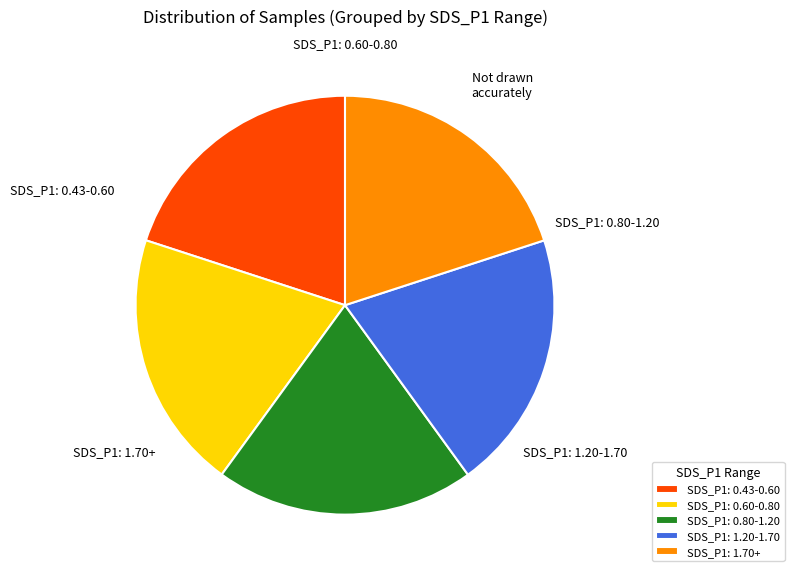

Is there a majority slice in this chart?

No